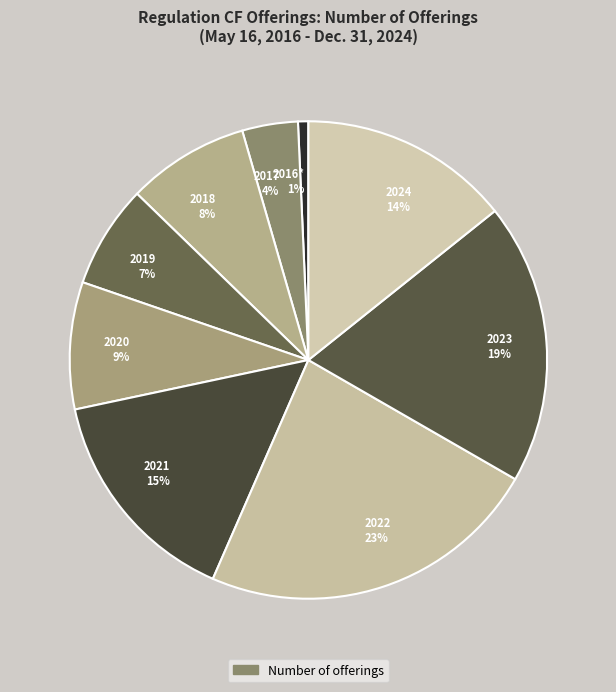

Combined, do 2019 7% and 2024 14% account for over 50%?

No